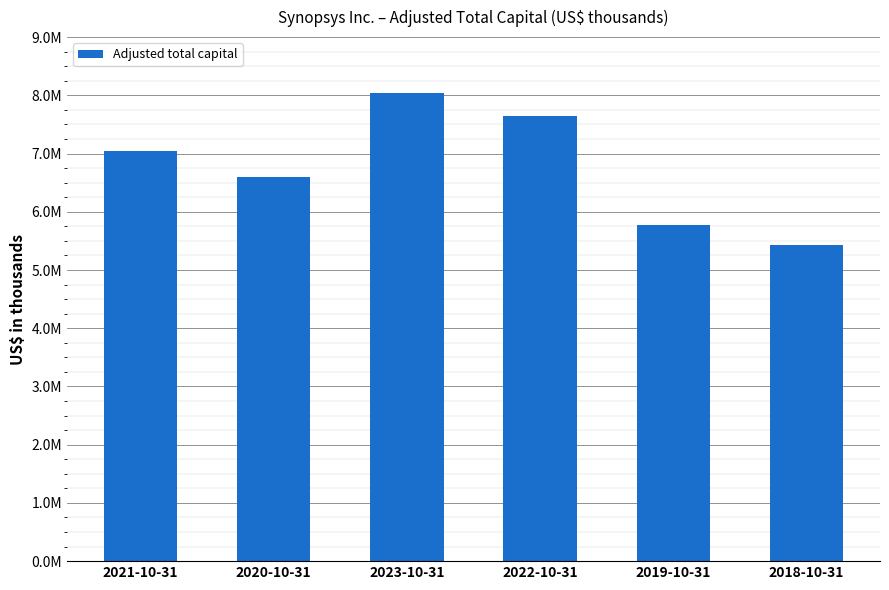

Are the bars horizontal?

No